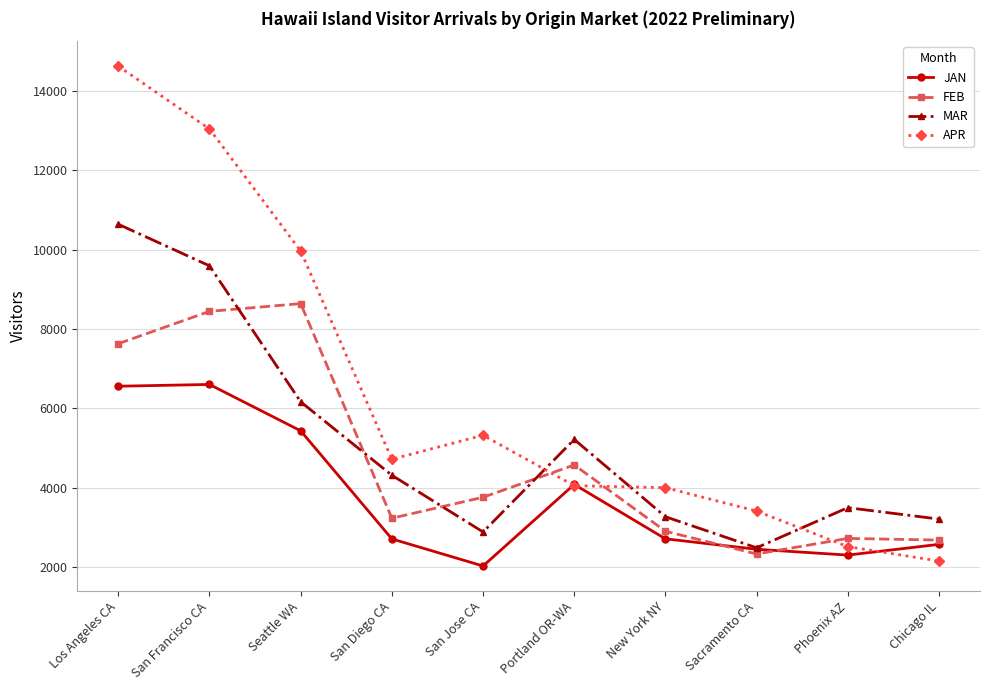

Where is the first local maximum for FEB?

Seattle WA